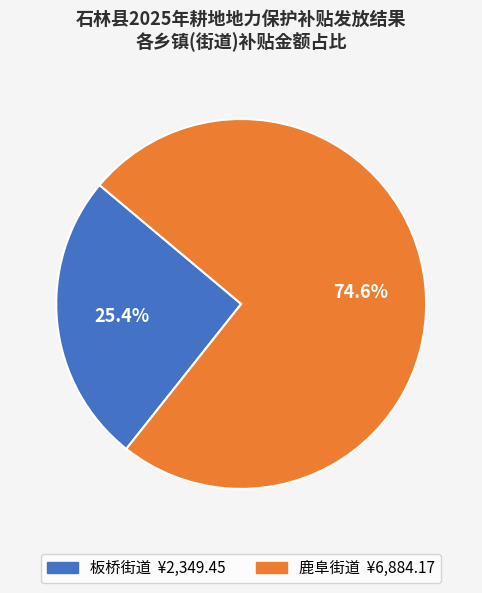

Approximately how many times larger is the value at 鹿阜街道 compared to 板桥街道?

2.9